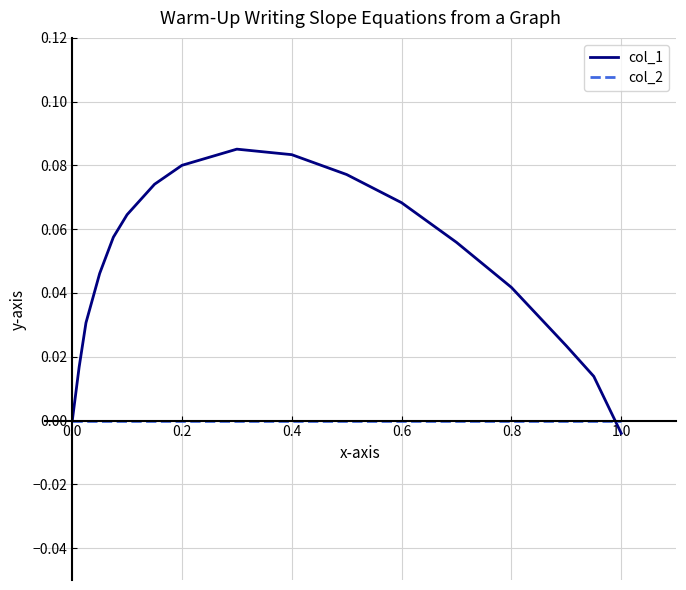

Which series has the largest total across all categories?

col_1